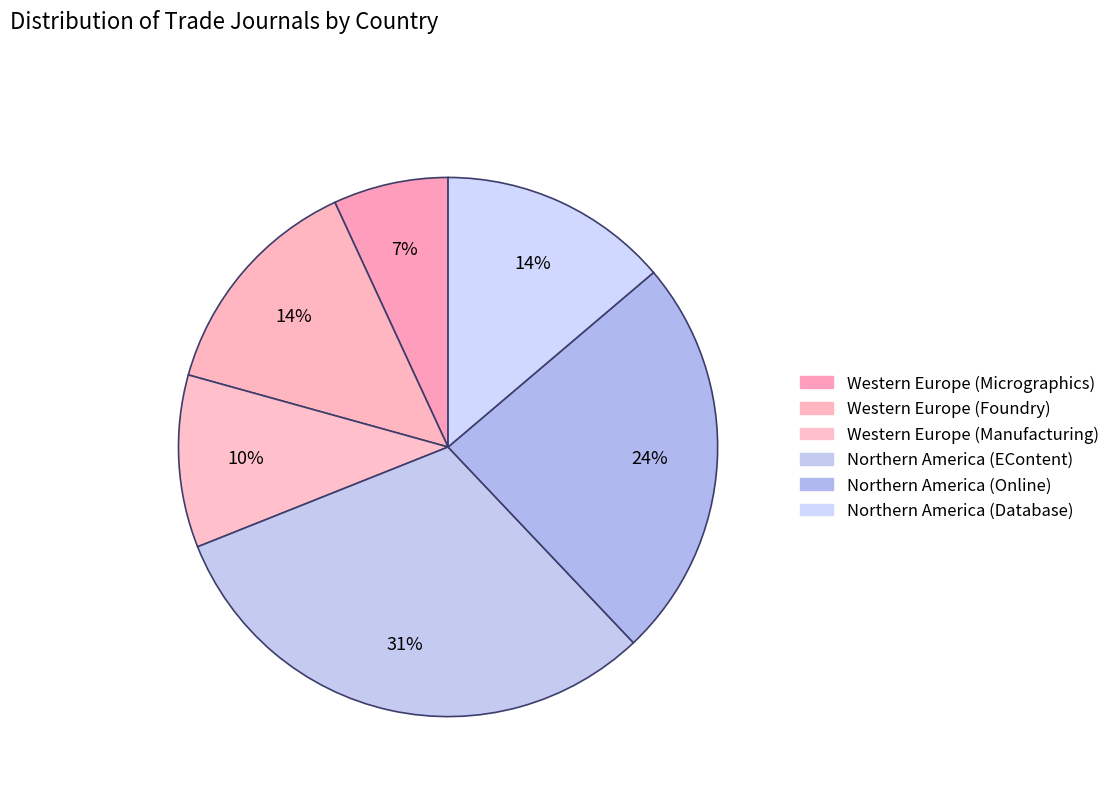

Which has a higher value, Northern America (EContent) or Western Europe (Foundry)?

Northern America (EContent)